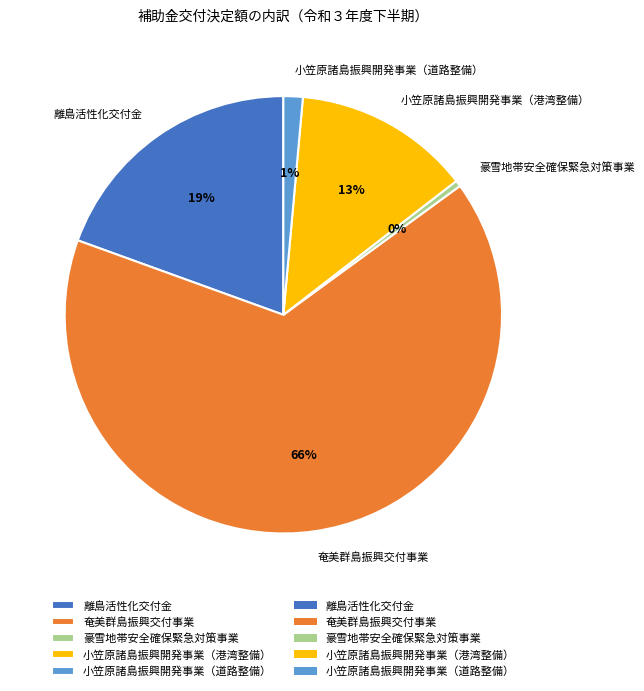

To the nearest percent, what is the difference between the 離島活性化交付金 and 豪雪地帯安全確保緊急対策事業 slice percentages?

19%